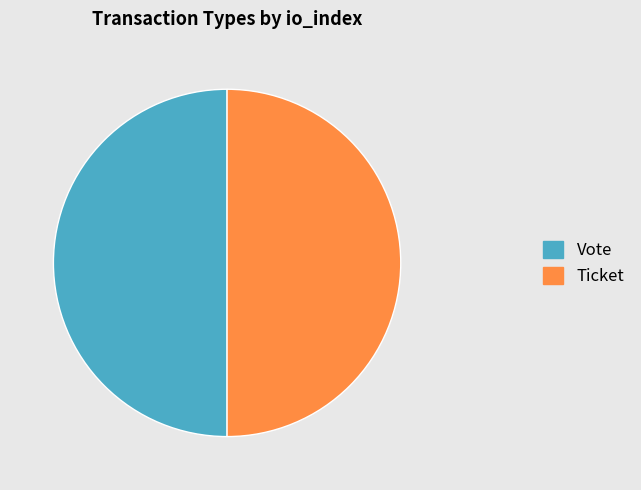

True or false: Ticket accounts for 57% of the total.

False